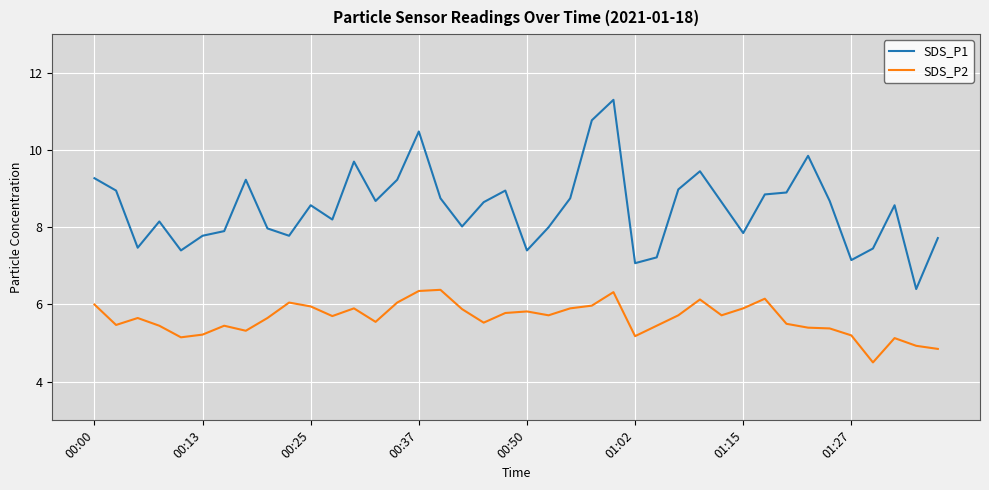

What is the difference between the maximum and minimum values in the SDS_P2 series?

1.9